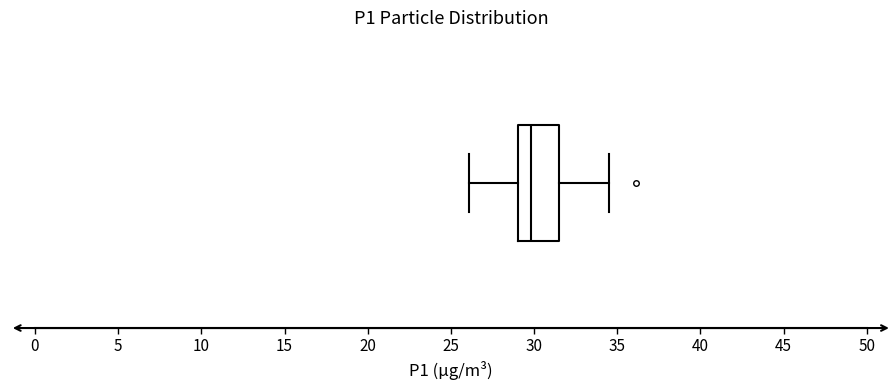

Read this box plot against the x-axis: the position of the median line, the range covered by the box, and the ends of both whiskers. The values are not printed on the chart, so give them approximately, as read against the axis.

median 30.0, box 29.0 to 31.5, whiskers 26.0 to 34.5